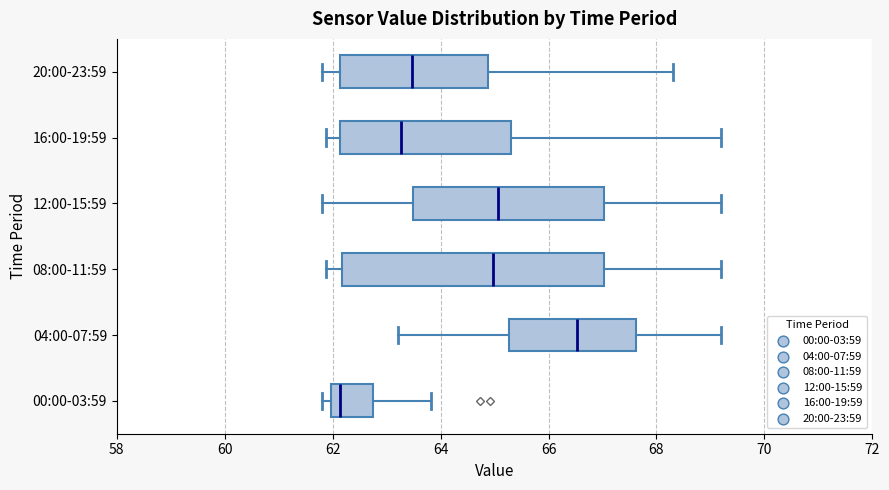

Comparing the boxes themselves (not the whiskers), which one is the widest?

08:00-11:59